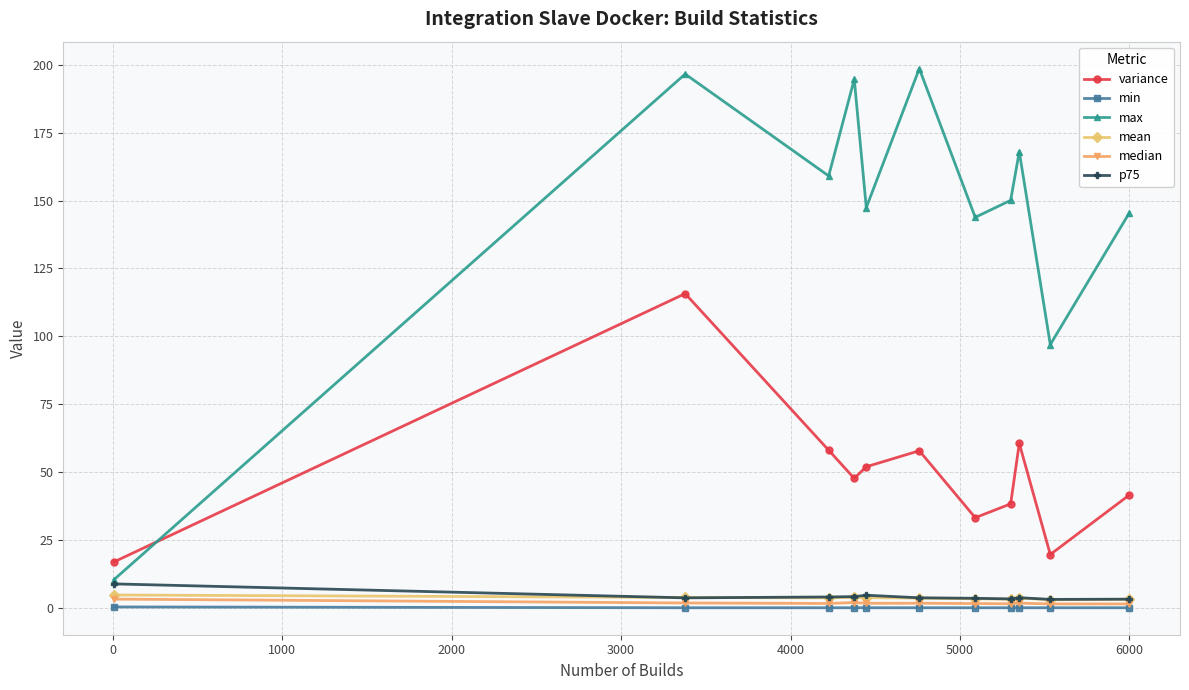

True or false: median has more than 0 points higher than both neighbors.

True